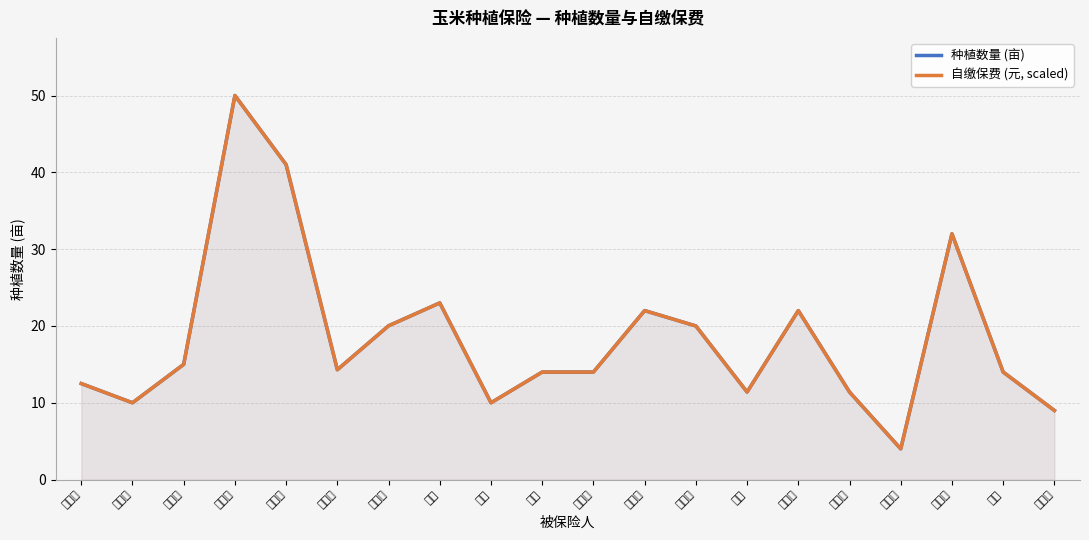

At which category does 自缴保费 (元, scaled) reach its first local valley?

张店文